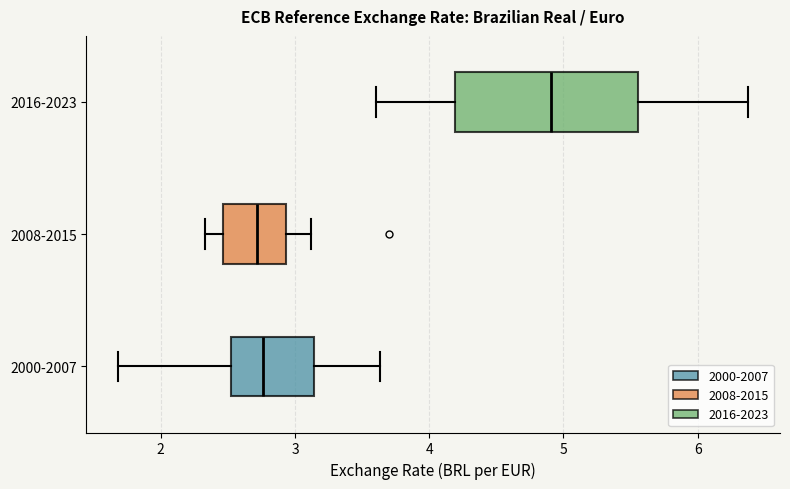

Reading bottom to top, transcribe this box plot: for each box, give where its median line is, the range the box spans, and where its two whiskers end, as read against the x-axis. The values are not printed on the chart, so give them approximately, as read against the axis.

2000-2007: median 2.8, box 2.5 to 3.1, whiskers 1.7 to 3.6
2008-2015: median 2.7, box 2.5 to 2.9, whiskers 2.3 to 3.1
2016-2023: median 4.9, box 4.2 to 5.6, whiskers 3.6 to 6.4